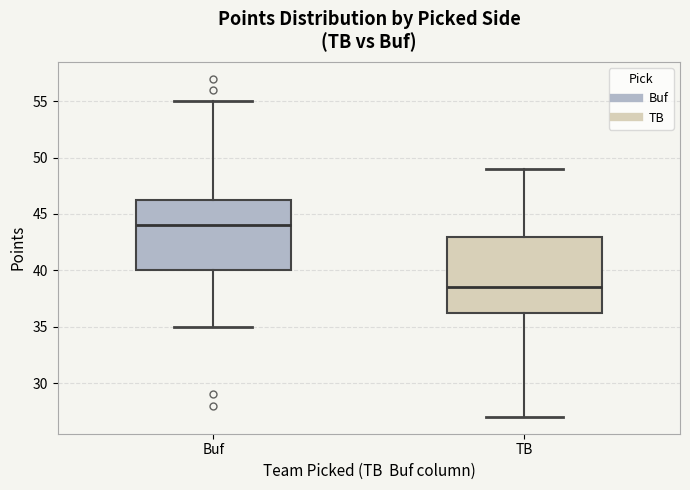

Where does the lower whisker of the box for TB end on the y-axis? The values are not printed on the chart, so give them approximately, as read against the axis.

27.0